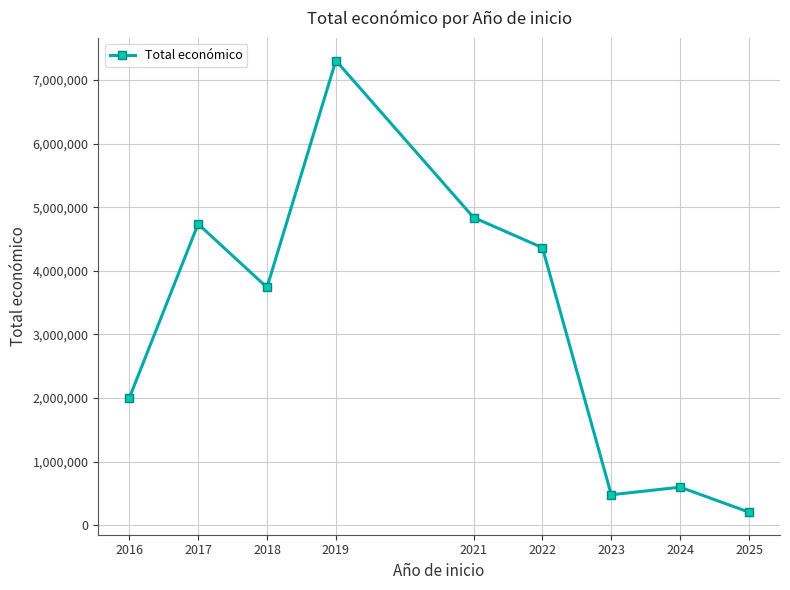

How many lines are shown in the chart?

1